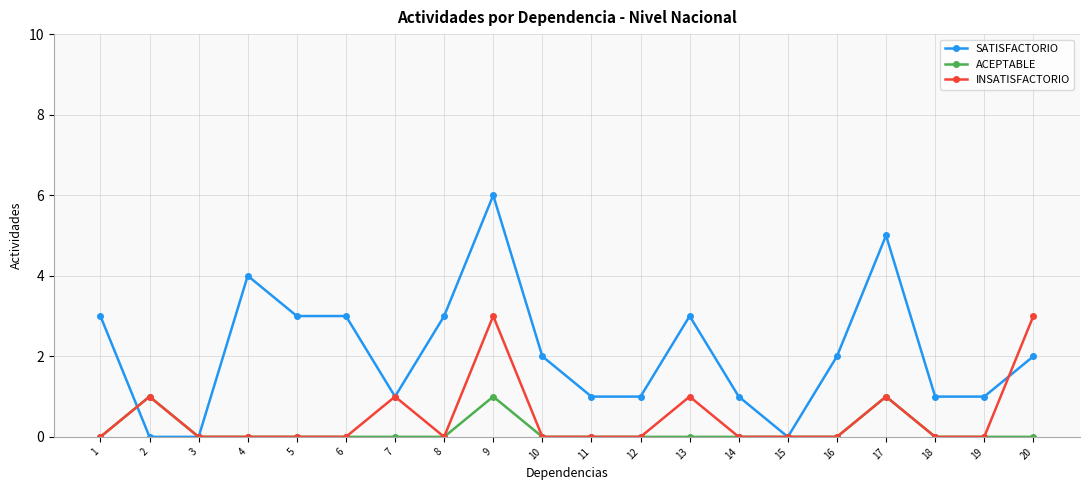

Which series changed the most between 9 and 20?

SATISFACTORIO